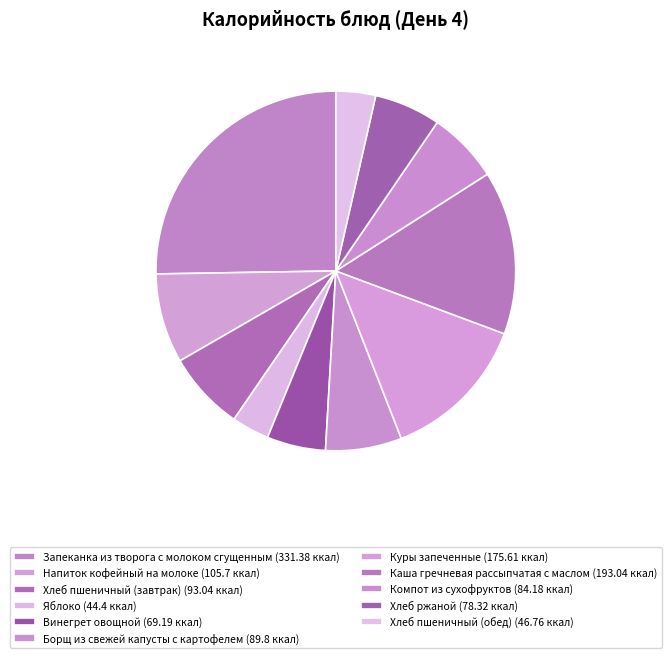

How many slices are in this pie chart?

11